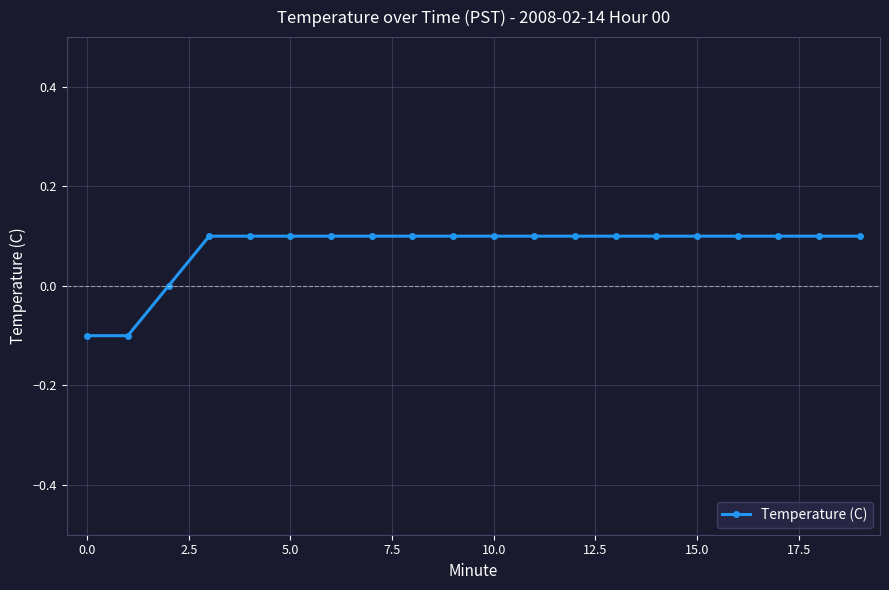

What is the sum of all values?

1.5